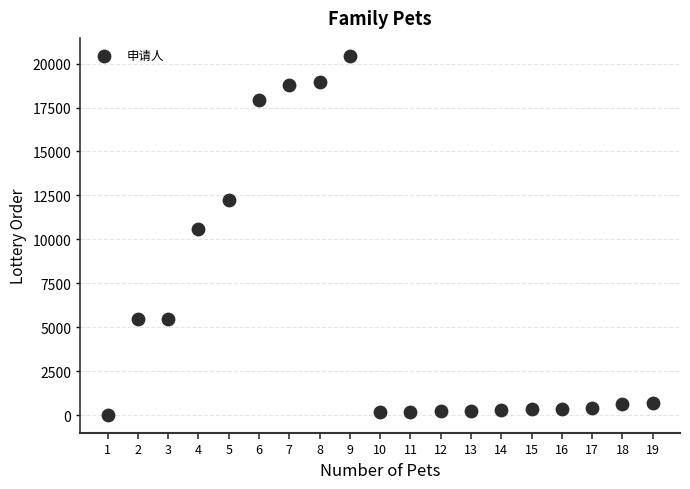

What is the range of X values (max minus min)?

18